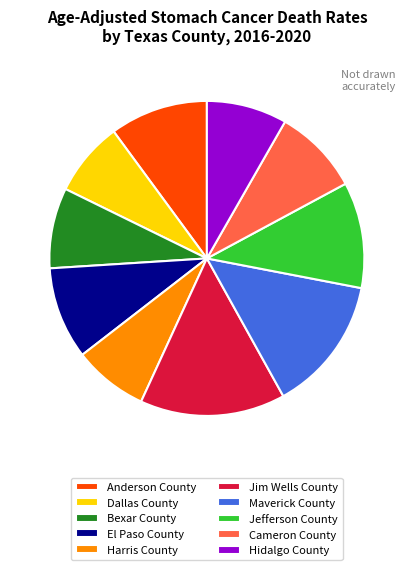

Which category has the biggest portion of the pie?

Jim Wells County